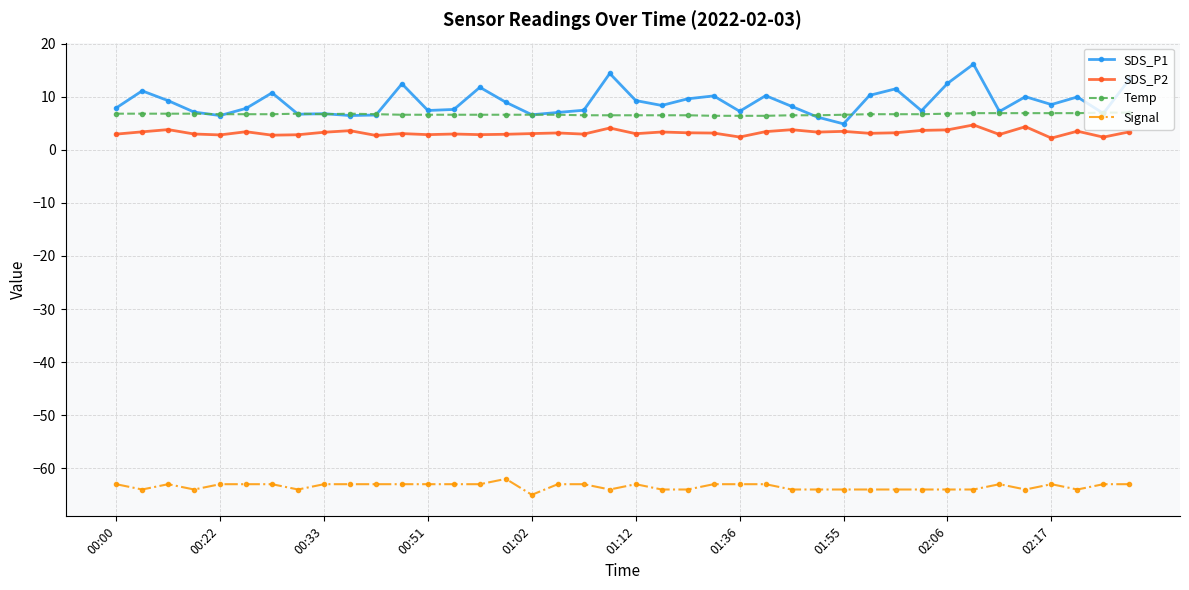

What is the value of the SDS_P2 point at the 5th from the left?

2.8